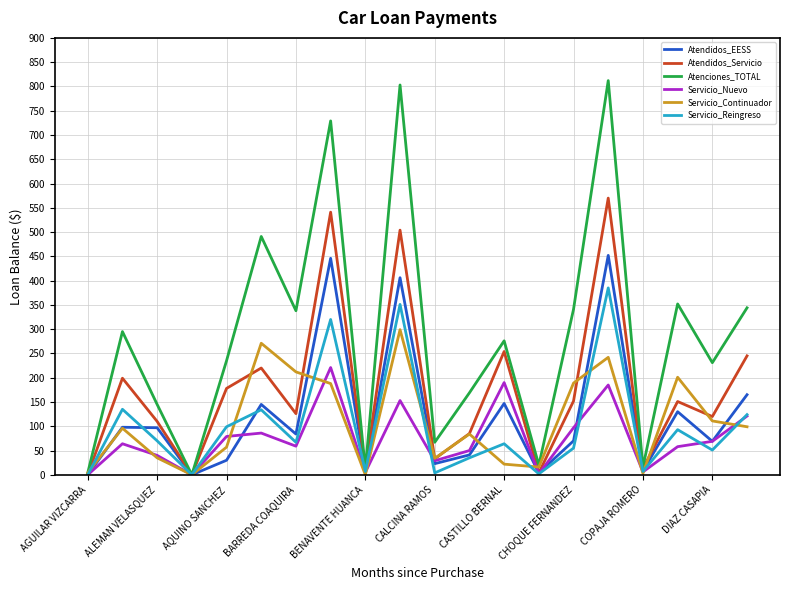

Which series has the widest spread of values?

Atenciones_TOTAL